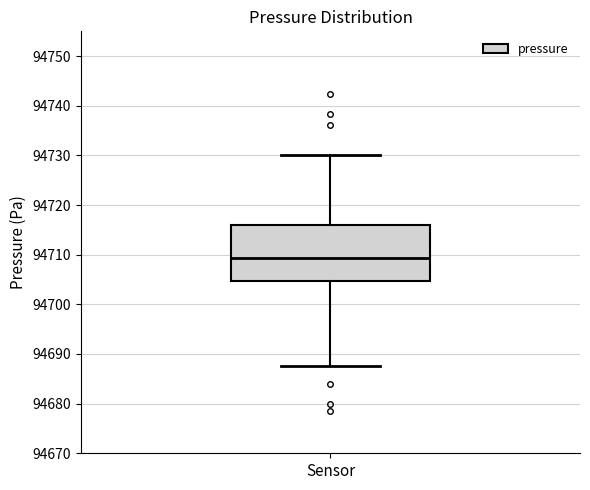

Transcribe this box plot: give where the median line is, the range the box spans, and where the two whiskers end, as read against the y-axis. The values are not printed on the chart, so give them approximately, as read against the axis.

median 94709, box 94705 to 94716, whiskers 94688 to 94730